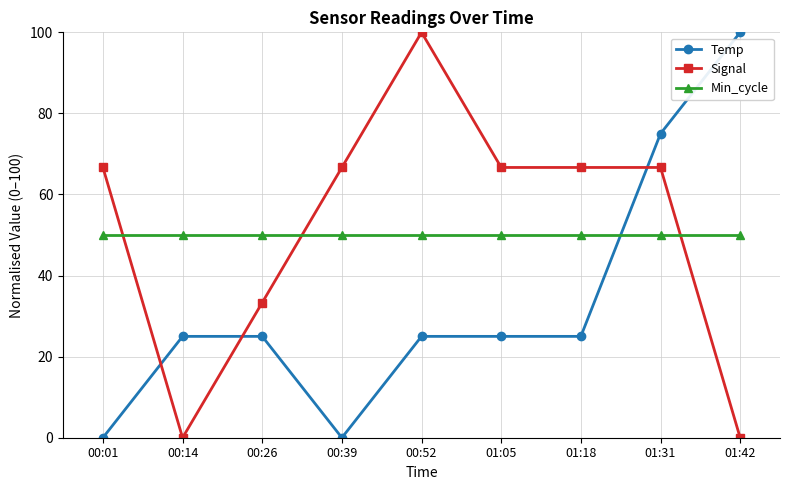

What is the difference between the maximum and minimum values in the Temp series?

100.0